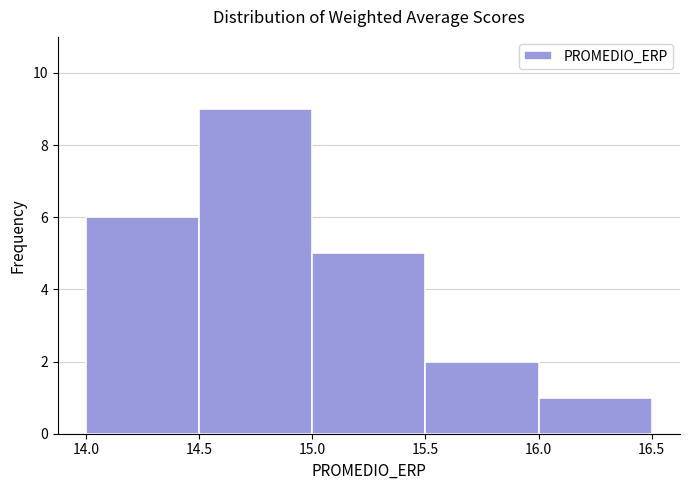

Which range on the x-axis has the tallest bar?

14.5 to 15.0